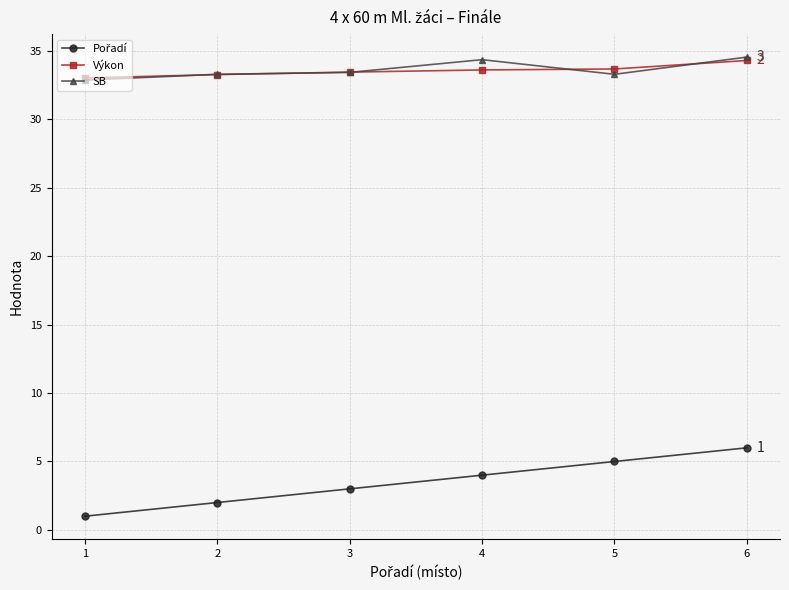

At which category is the sum across all series the highest?

6